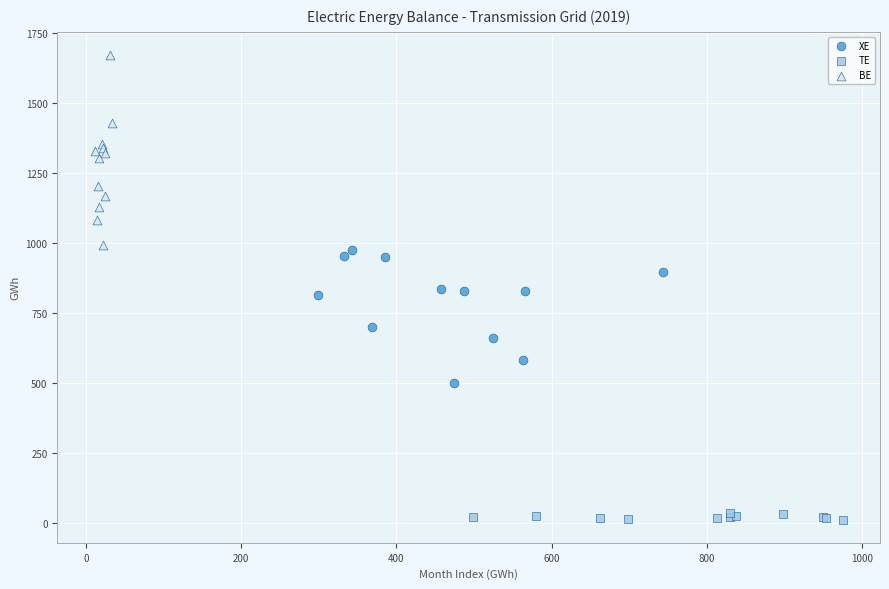

Which series has the widest spread of Y values?

ВЕ